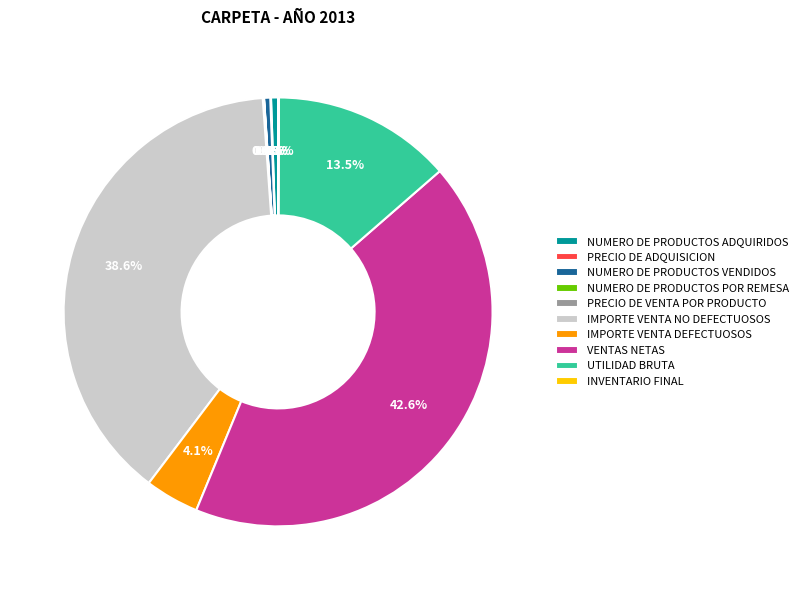

Which category has the biggest portion of the pie?

VENTAS NETAS